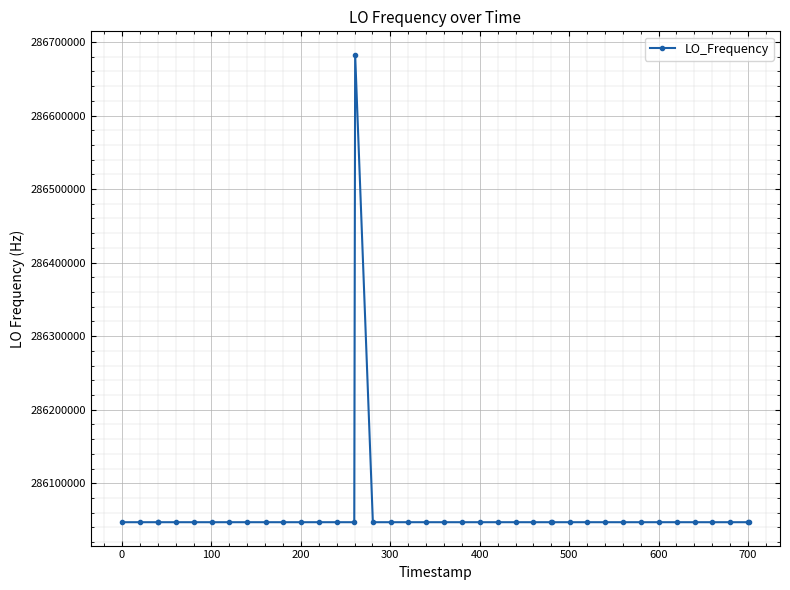

What is the difference between the maximum and minimum values?

635711.7